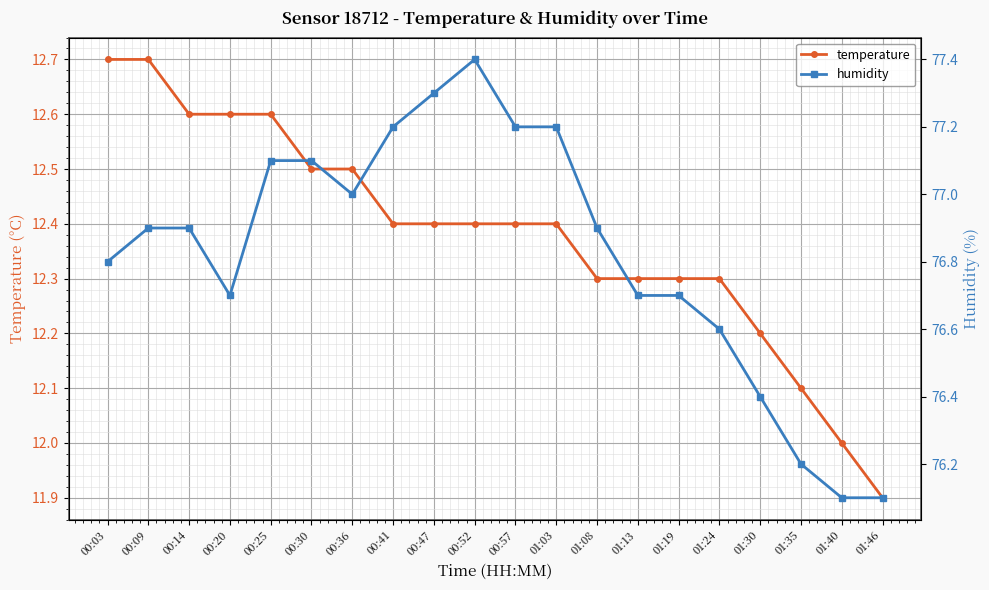

Reading right to left, transcribe all the data shown in this chart.

temperature: 01:46=11.9	01:40=12.0	01:35=12.1	01:30=12.2	01:24=12.3	01:19=12.3	01:13=12.3	01:08=12.3	01:03=12.4	00:57=12.4	00:52=12.4	00:47=12.4	00:41=12.4	00:36=12.5	00:30=12.5	00:25=12.6	00:20=12.6	00:14=12.6	00:09=12.7	00:03=12.7
humidity: 01:46=76.1	01:40=76.1	01:35=76.2	01:30=76.4	01:24=76.6	01:19=76.7	01:13=76.7	01:08=76.9	01:03=77.2	00:57=77.2	00:52=77.4	00:47=77.3	00:41=77.2	00:36=77.0	00:30=77.1	00:25=77.1	00:20=76.7	00:14=76.9	00:09=76.9	00:03=76.8